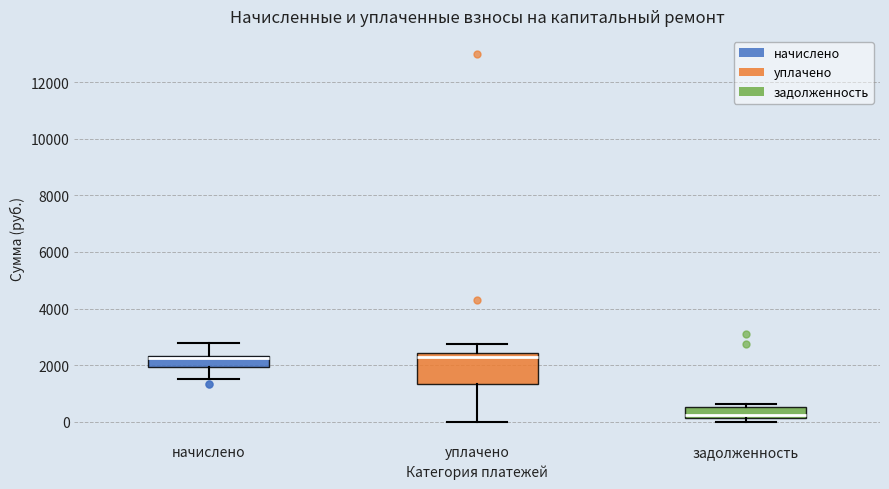

Which box's median line is the lowest?

задолженность